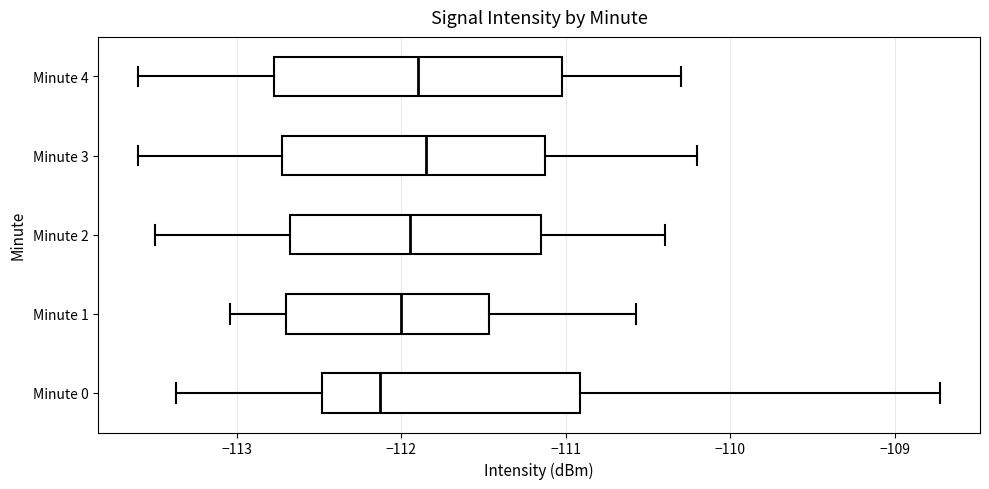

Reading bottom to top, read every box against the x-axis: the position of its median line, the range the box covers, and the ends of its whiskers. The values are not printed on the chart, so give them approximately, as read against the axis.

Minute 0: median -112.1, box -112.5 to -110.9, whiskers -113.4 to -108.7
Minute 1: median -112.0, box -112.7 to -111.5, whiskers -113.0 to -110.6
Minute 2: median -111.9, box -112.7 to -111.1, whiskers -113.5 to -110.4
Minute 3: median -111.8, box -112.7 to -111.1, whiskers -113.6 to -110.2
Minute 4: median -111.9, box -112.8 to -111.0, whiskers -113.6 to -110.3